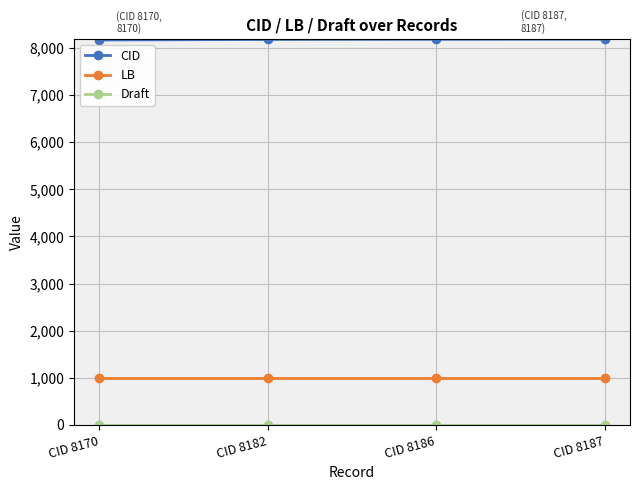

What is the lowest value of the CID series?

8170